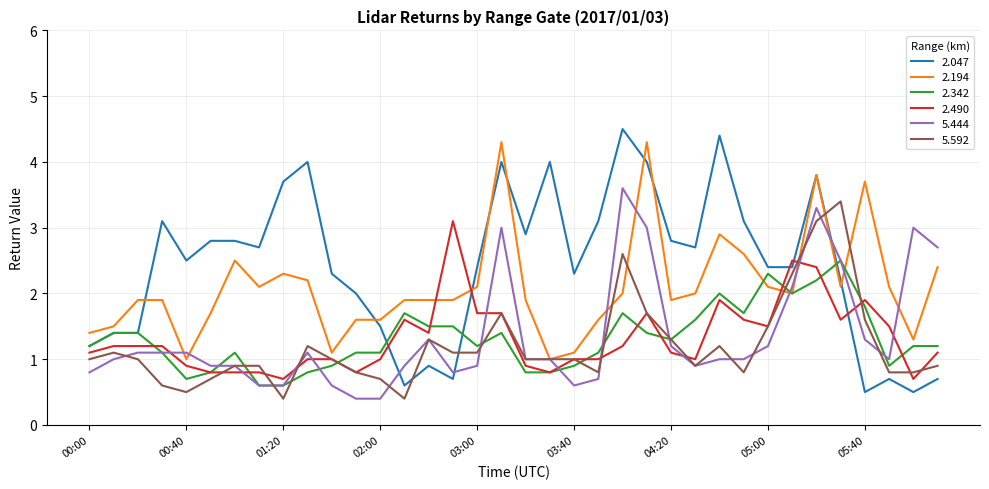

How many lines are shown in the chart?

6